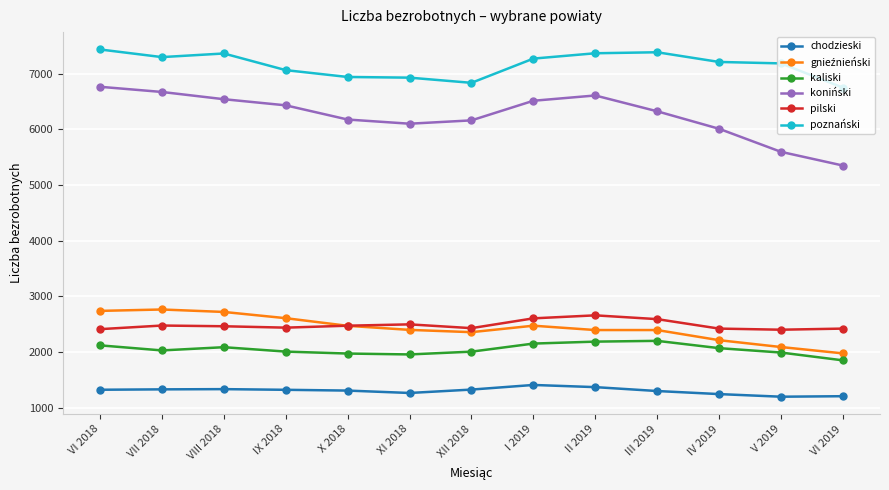

What is the highest value of the chodzieski series?

1409